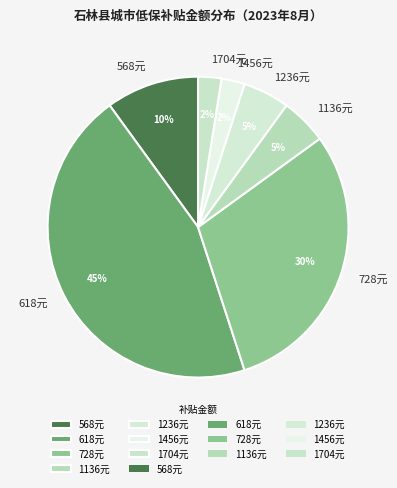

Is there any slice that represents more than half of the pie?

No